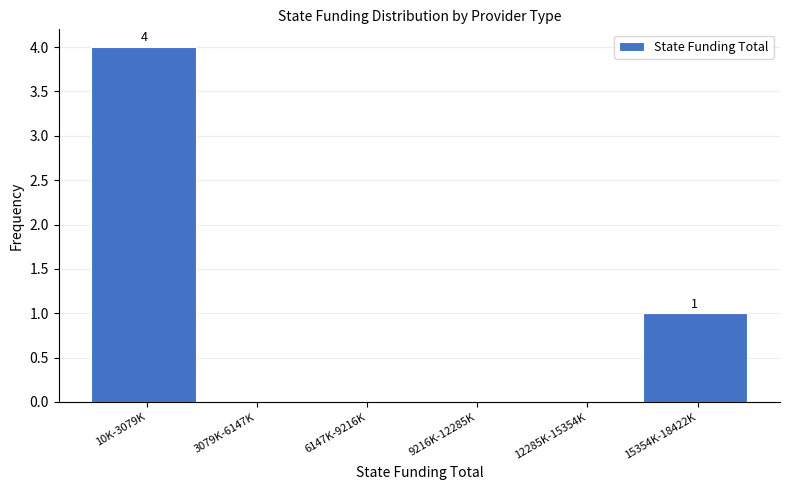

Reading left to right, list all the values displayed in this chart.

10K-3079K=4	3079K-6147K=0	6147K-9216K=0	9216K-12285K=0	12285K-15354K=0	15354K-18422K=1